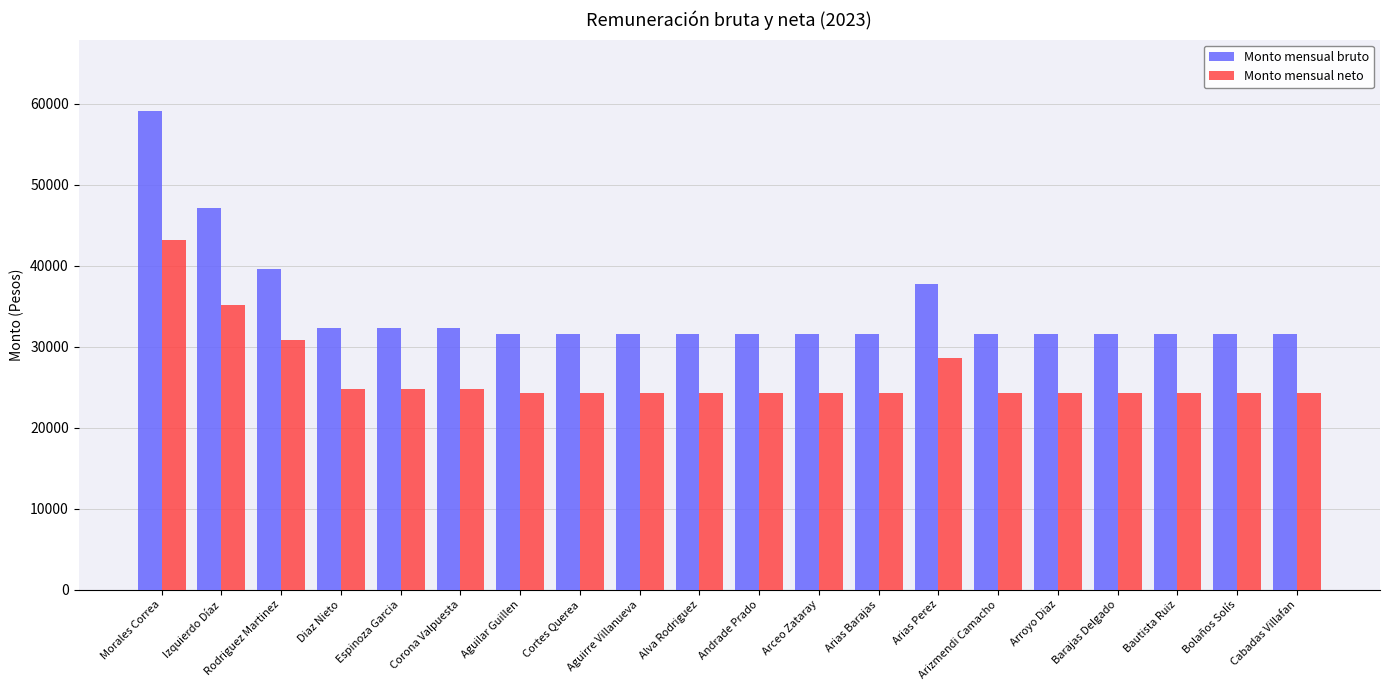

What is the lowest value of the Monto mensual neto series?

24298.7